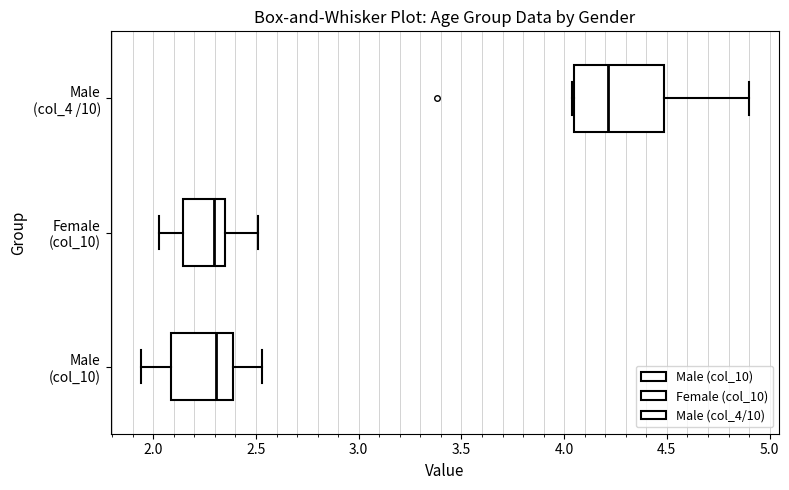

Reading bottom to top, read every box against the x-axis: the position of its median line, the range the box covers, and the ends of its whiskers. The values are not printed on the chart, so give them approximately, as read against the axis.

Male (col_10): median 2.30, box 2.10 to 2.40, whiskers 1.95 to 2.55
Female (col_10): median 2.30, box 2.15 to 2.35, whiskers 2.05 to 2.50
Male (col_4 /10): median 4.20, box 4.05 to 4.50, whiskers 4.05 to 4.90